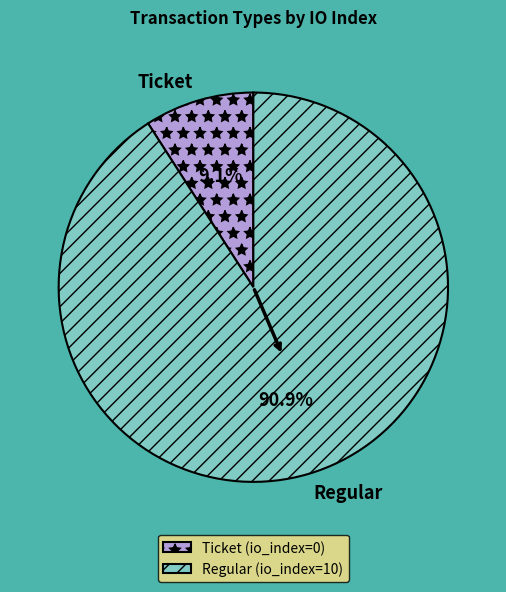

What is the ratio of the value at Regular to the value at Ticket?

10.0